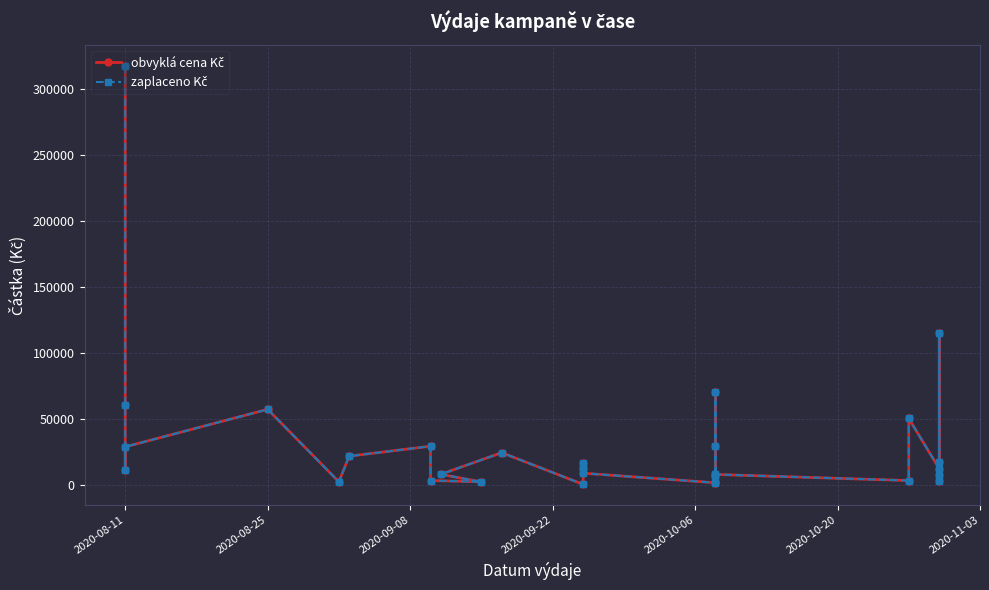

True or false: obvyklá cena Kč and zaplaceno Kč intersect in this chart.

False